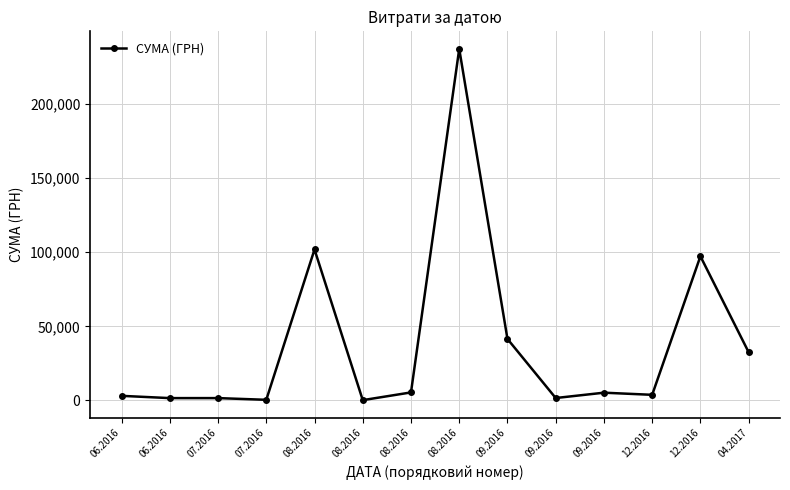

Does the chart display data point markers on the line(s)?

Yes